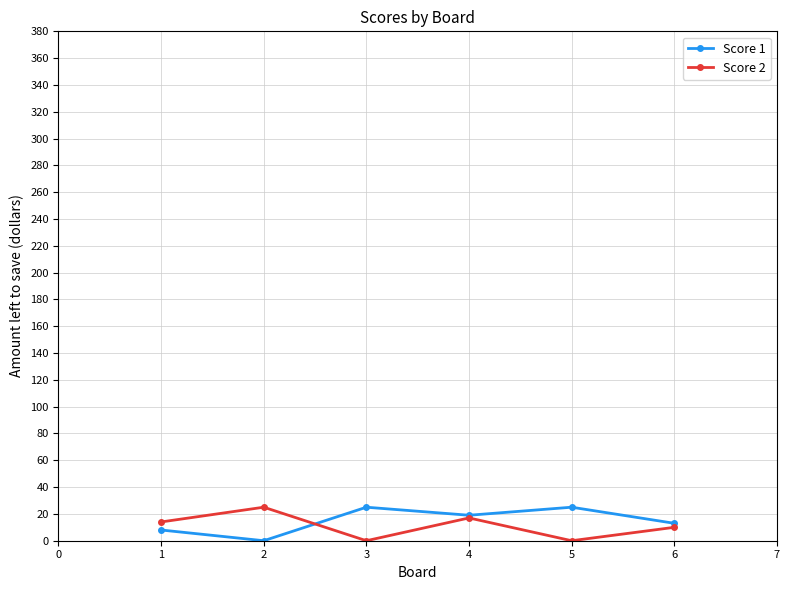

Is it true that Score 2 equals 13 at 5?

False